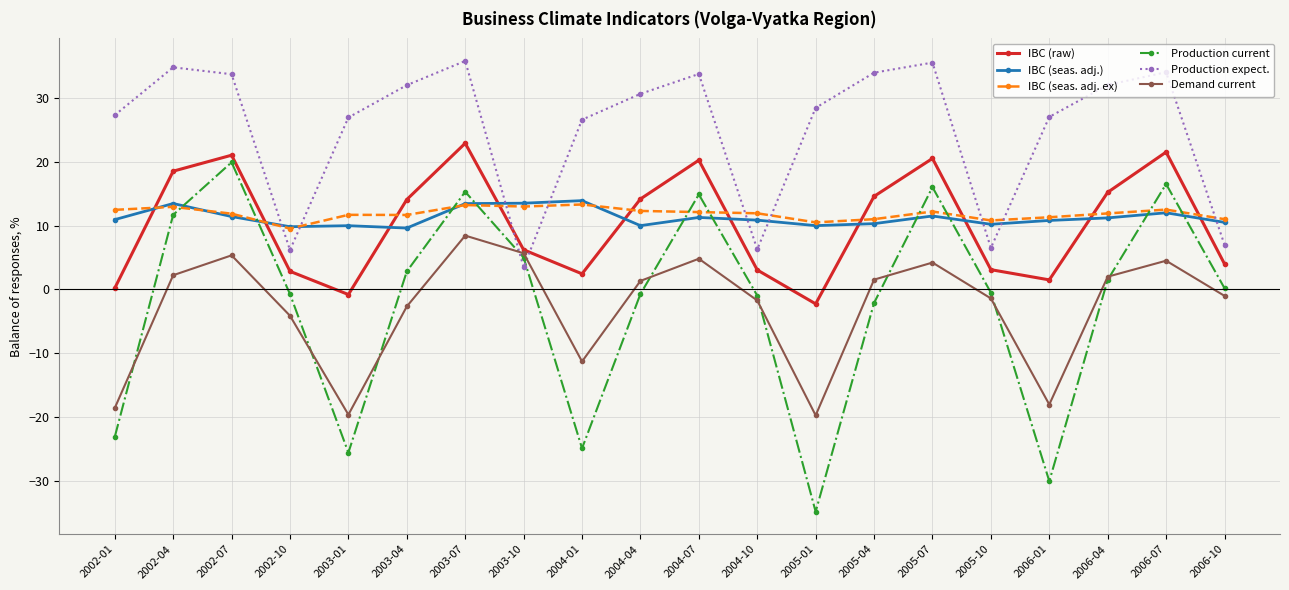

What position from the right is 2003-10?

13